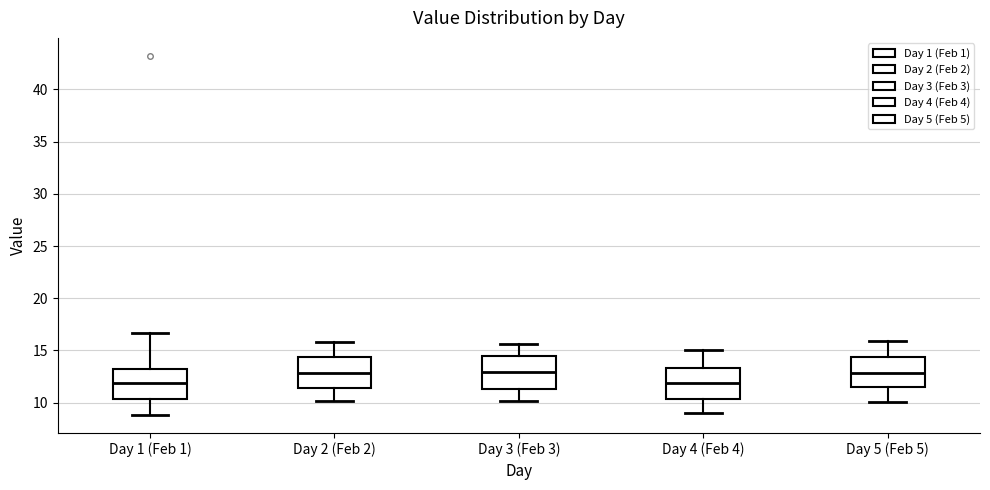

Where does the lower whisker of the box for Day 2 (Feb 2) end on the y-axis? The values are not printed on the chart, so give them approximately, as read against the axis.

10.0